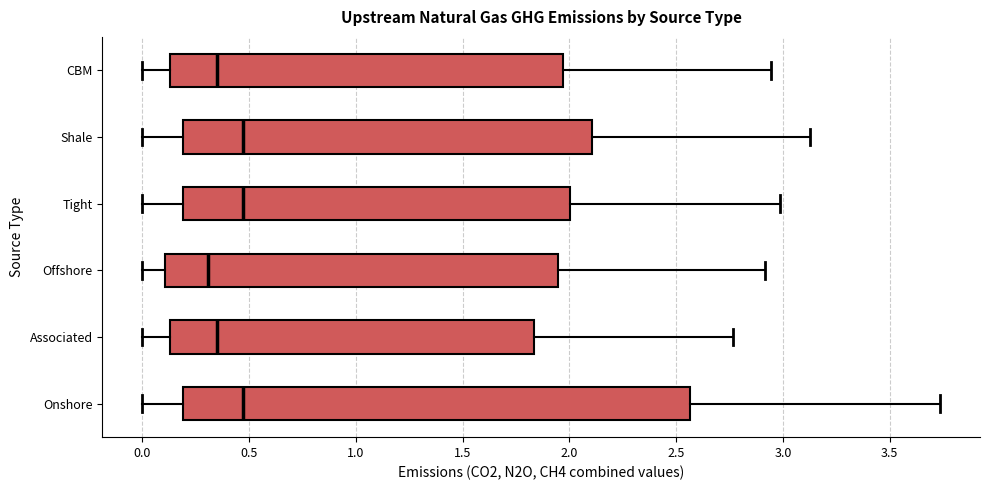

Reading bottom to top, transcribe this box plot: for each box, give where its median line is, the range the box spans, and where its two whiskers end, as read against the x-axis. The values are not printed on the chart, so give them approximately, as read against the axis.

Onshore: median 0.45, box 0.20 to 2.55, whiskers 0.00 to 3.75
Associated: median 0.35, box 0.15 to 1.85, whiskers 0.00 to 2.75
Offshore: median 0.30, box 0.10 to 1.95, whiskers 0.00 to 2.90
Tight: median 0.45, box 0.20 to 2.00, whiskers 0.00 to 3.00
Shale: median 0.45, box 0.20 to 2.10, whiskers 0.00 to 3.15
CBM: median 0.35, box 0.15 to 1.95, whiskers 0.00 to 2.95